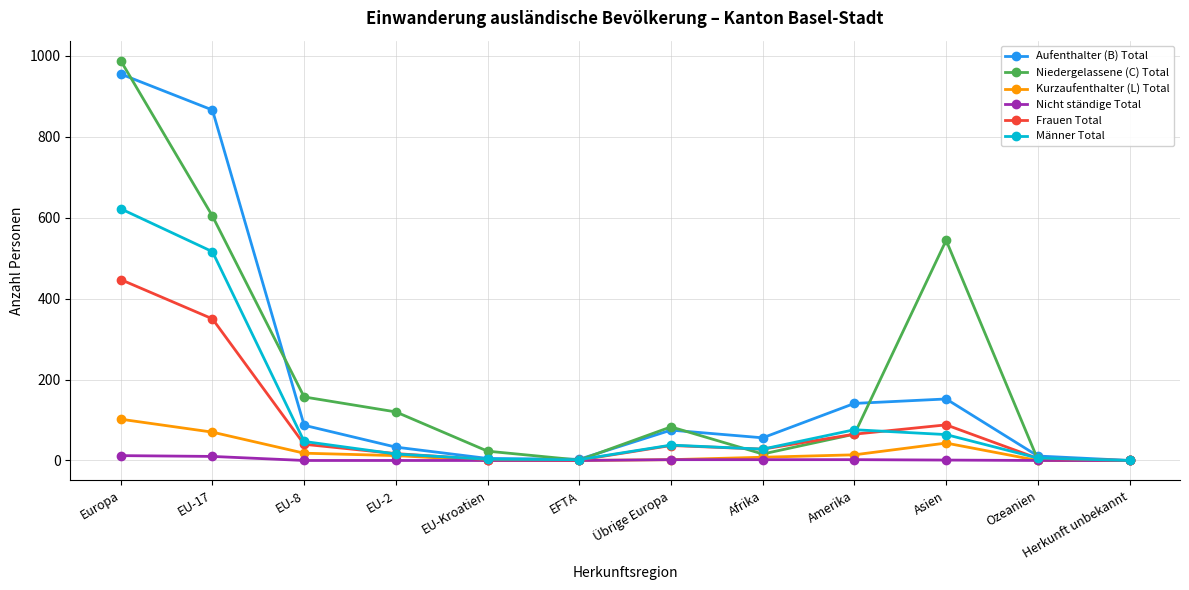

What is the maximum value for Niedergelassene (C) Total?

988